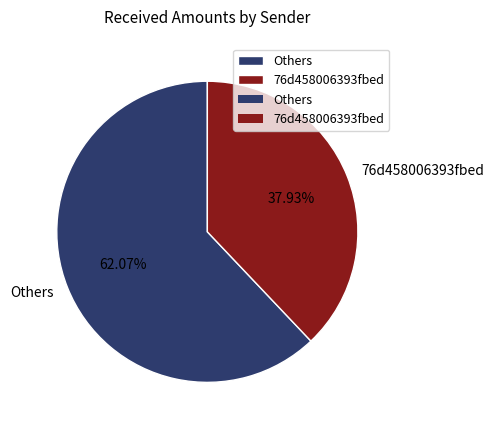

To the nearest percent, what is the difference between the largest and smallest slice percentages?

24%